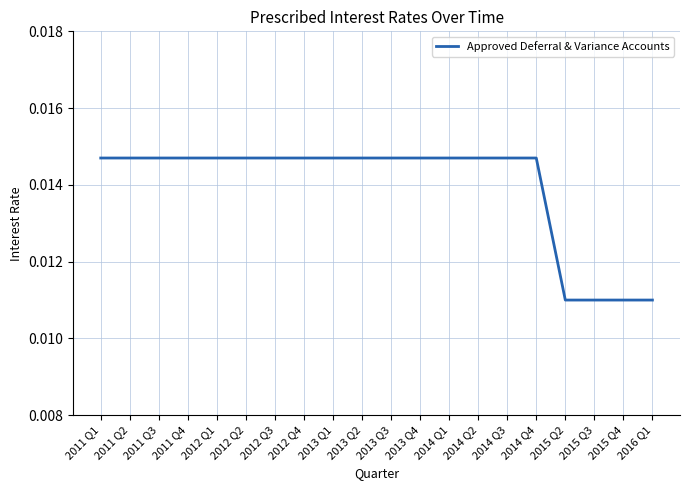

What position from the right is 2015 Q2?

4